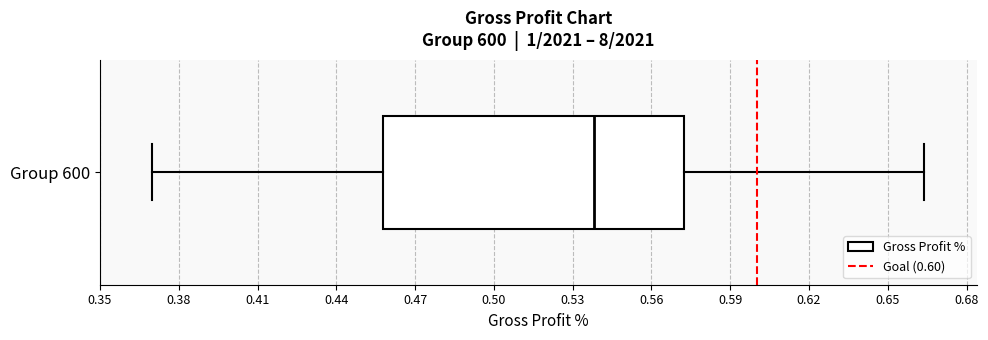

Transcribe this box plot: give where the median line is, the range the box spans, and where the two whiskers end, as read against the x-axis. The values are not printed on the chart, so give them approximately, as read against the axis.

median 0.540, box 0.460 to 0.570, whiskers 0.370 to 0.665